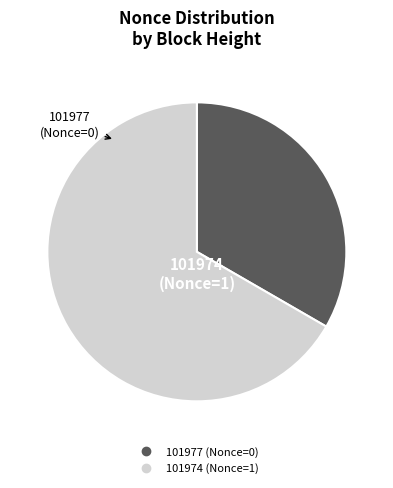

What is the ratio of the value at 101977 to the value at 101974?

0.5